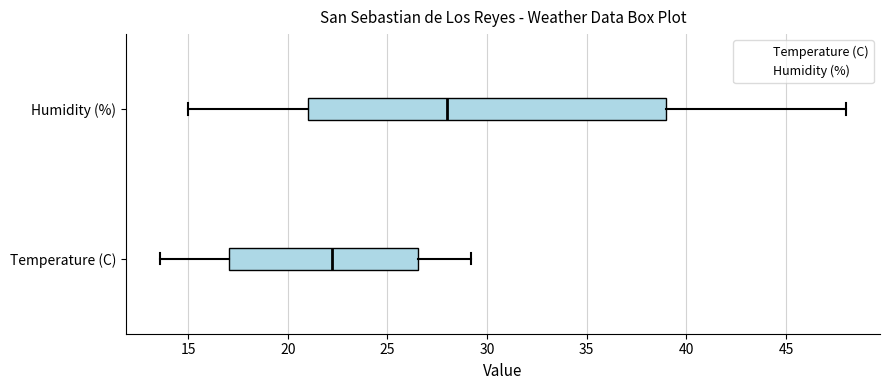

Reading bottom to top, transcribe this box plot: for each box, give where its median line is, the range the box spans, and where its two whiskers end, as read against the x-axis. The values are not printed on the chart, so give them approximately, as read against the axis.

Temperature (C): median 22.0, box 17.0 to 26.5, whiskers 13.5 to 29.0
Humidity (%): median 28.0, box 21.0 to 39.0, whiskers 15.0 to 48.0